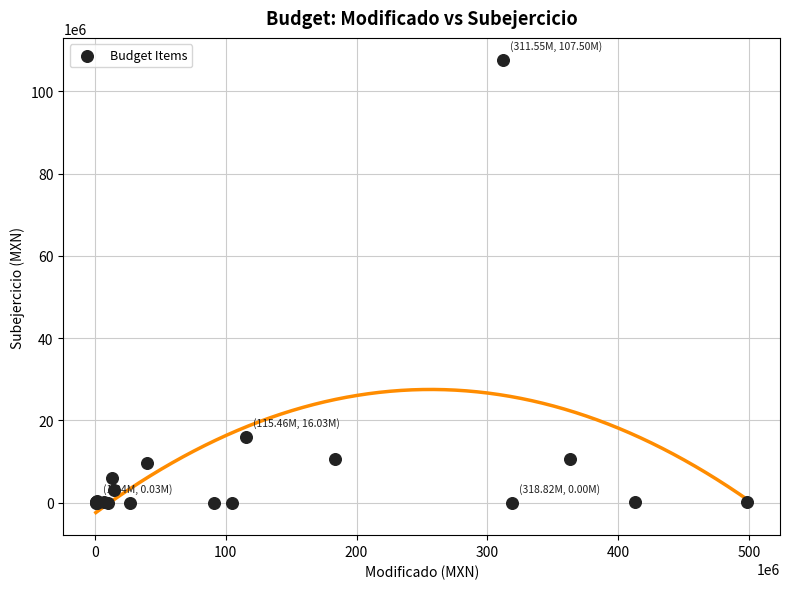

What Y value in the scatter plot is closest to 53747661?

16031743.8